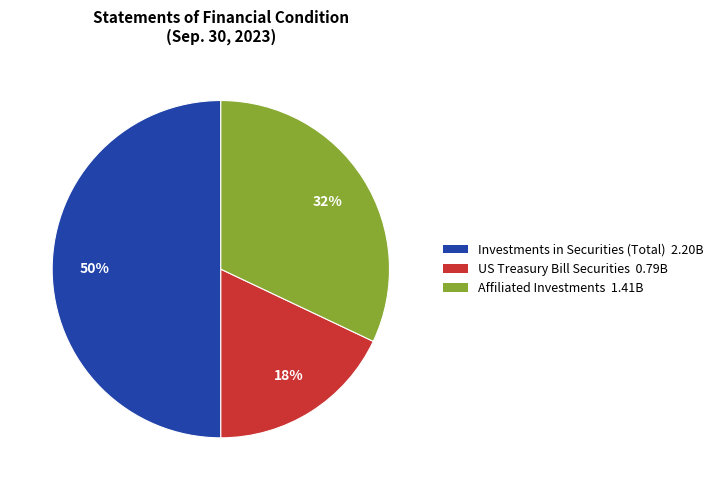

To the nearest percent, what percentage of the pie is Affiliated Investments?

32%